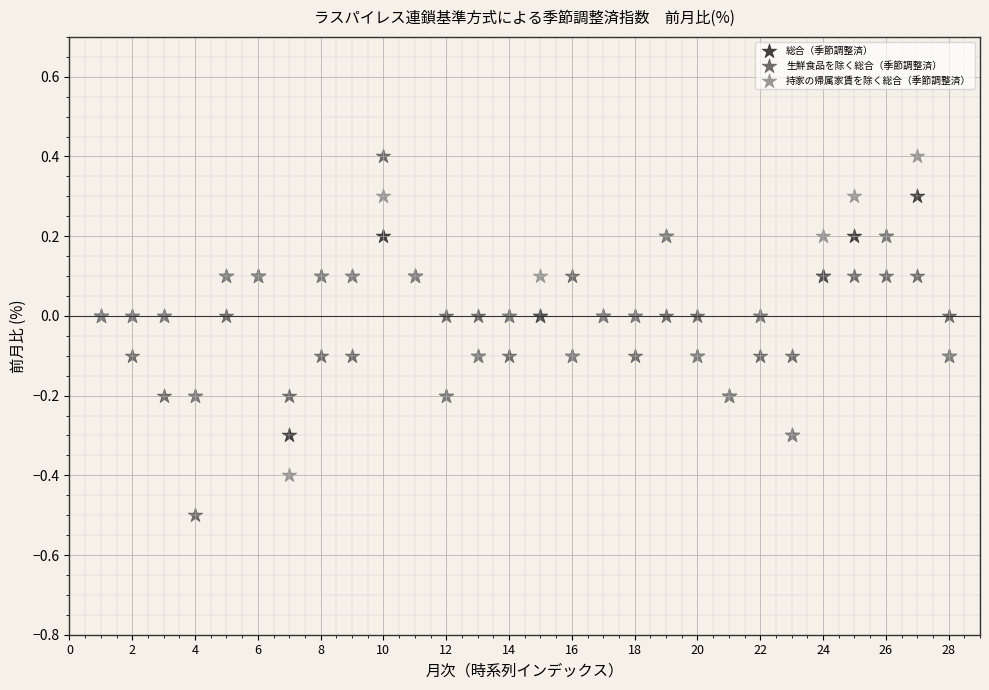

What are all the series names shown in the legend?

総合（季節調整済）, 生鮮食品を除く総合（季節調整済）, 持家の帰属家賃を除く総合（季節調整済）